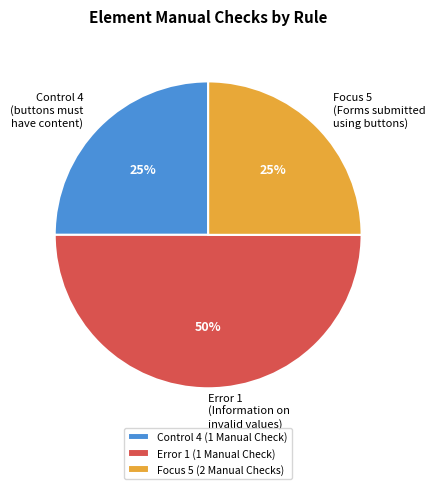

What is the ratio of the value at Focus 5 (Forms submitted using buttons) to the value at Error 1 (Information on invalid values)?

0.5